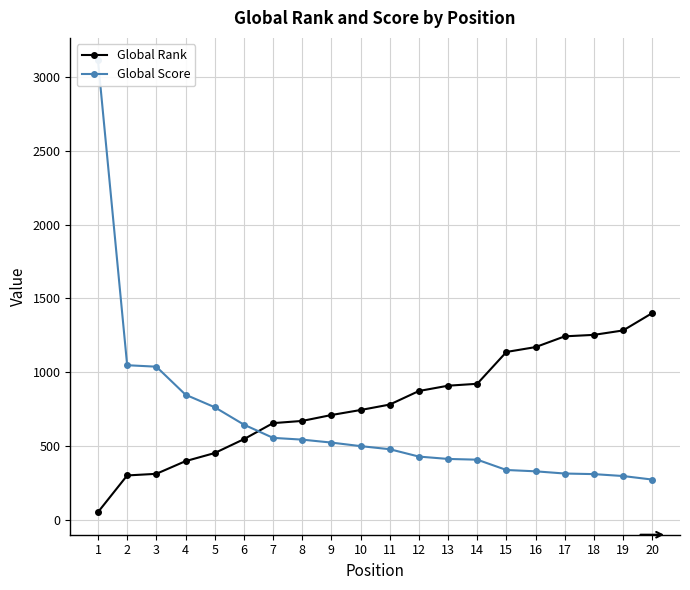

Is it true that Global Rank equals 1401 at 20?

True